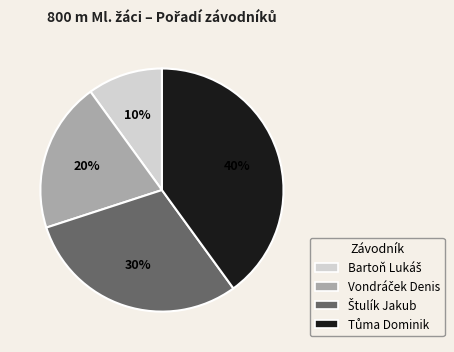

Is there a majority slice in this chart?

No